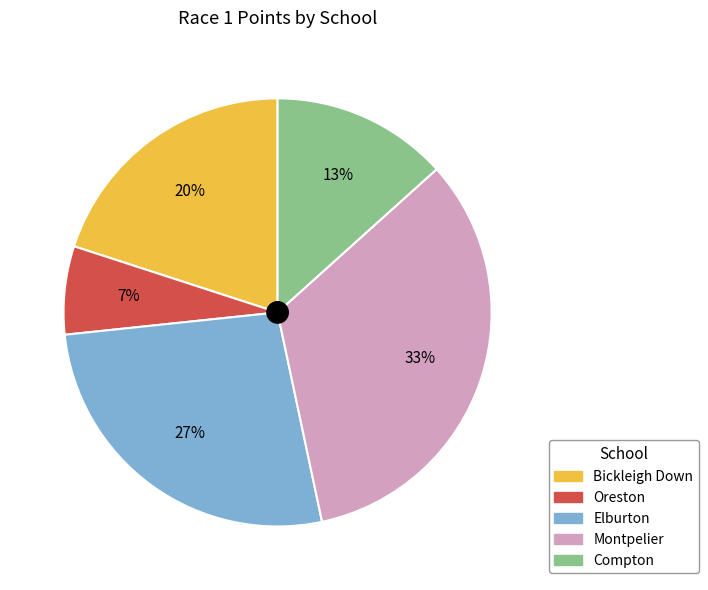

Rank the categories by value from lowest to highest.

Oreston, Compton, Bickleigh Down, Elburton, Montpelier